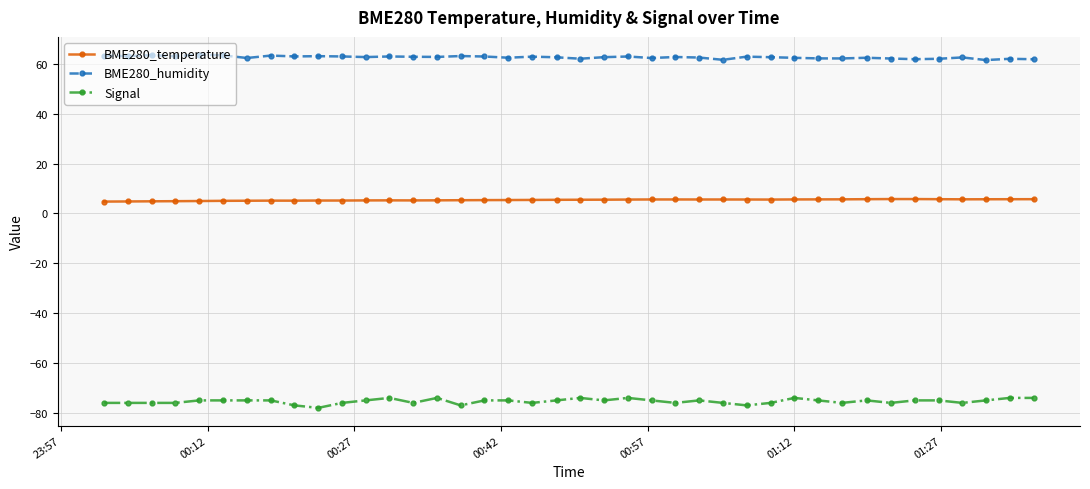

Is this an area chart (filled region under the line)?

No